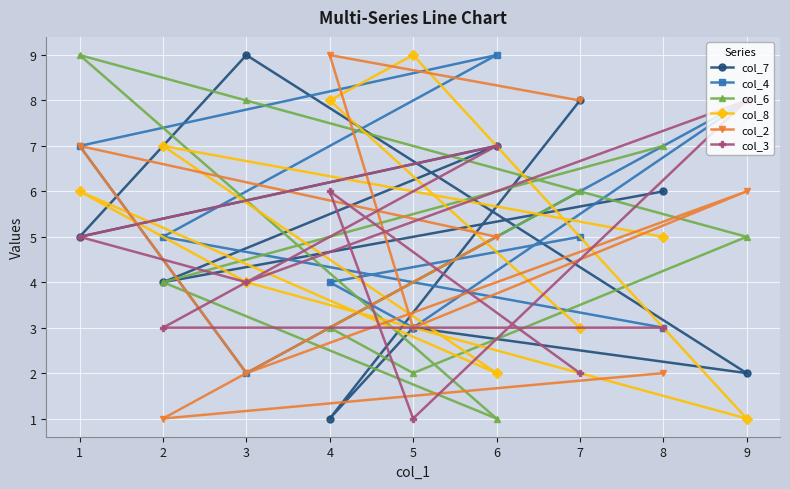

Where is col_2 nearest to the value 5?

6